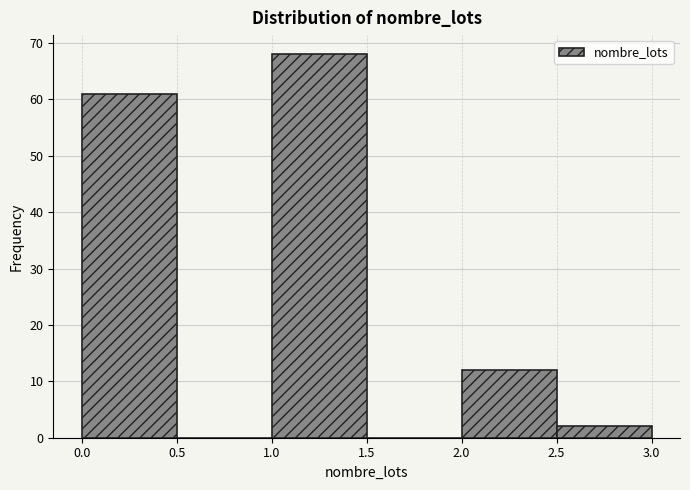

Over which range of the x-axis is the bar tallest?

1.0 to 1.5